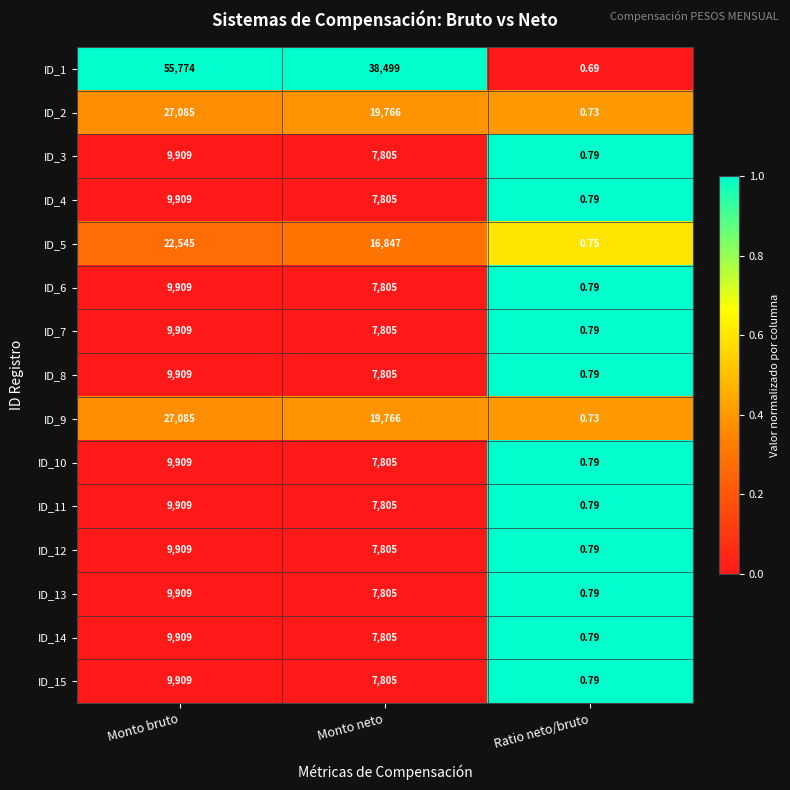

At which category is the sum across all series the highest?

Monto bruto